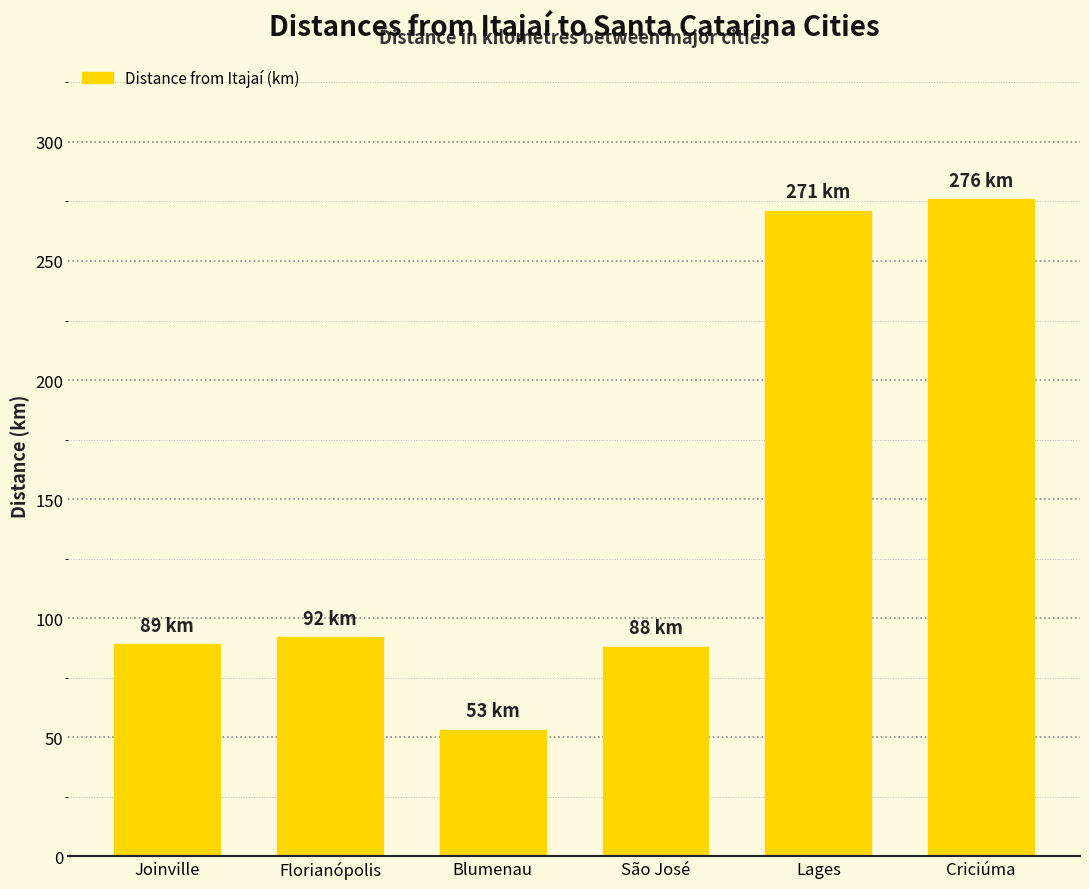

Between Lages and Criciúma, which is larger?

Criciúma